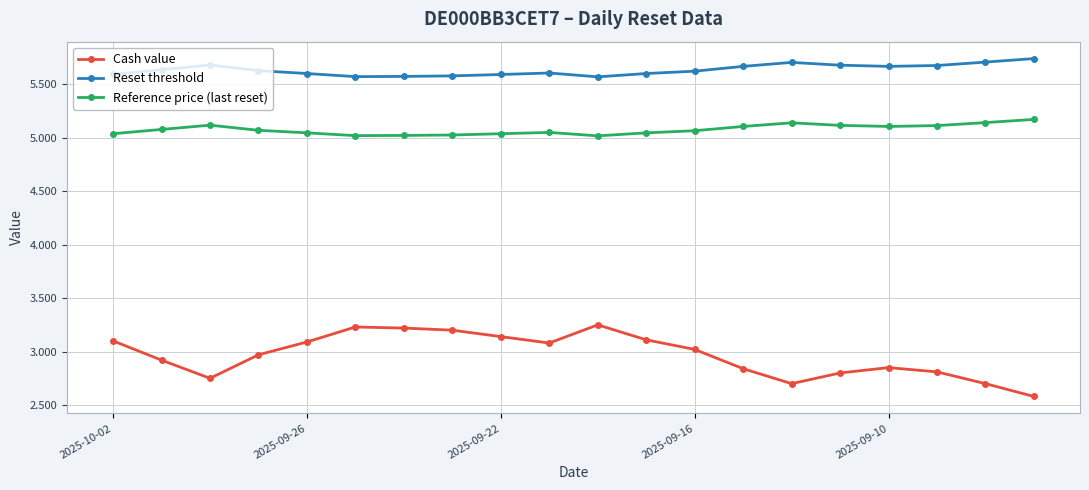

What are all the series names shown in the legend?

Cash value, Reset threshold, Reference price (last reset)